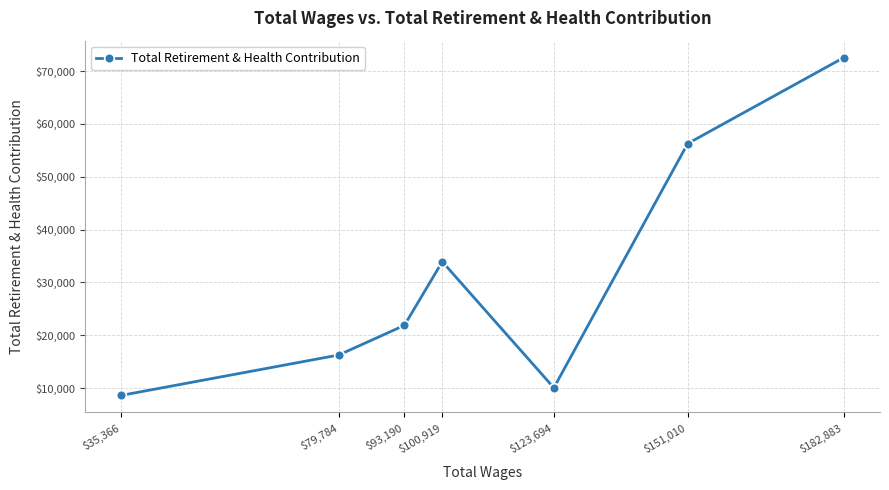

How many categories are shown in the chart?

7